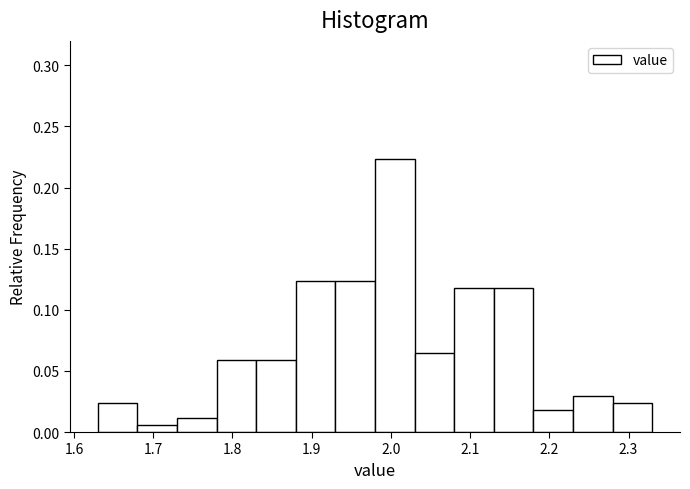

Which range on the x-axis has the tallest bar?

1.98 to 2.03